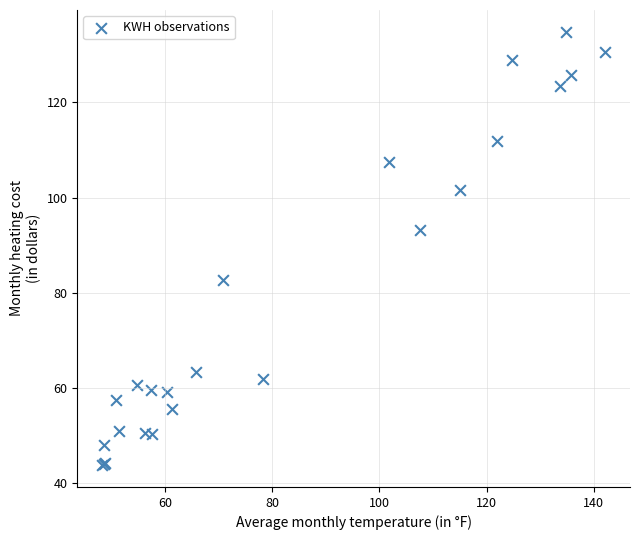

What Y value in the scatter plot is closest to 89?

93.1